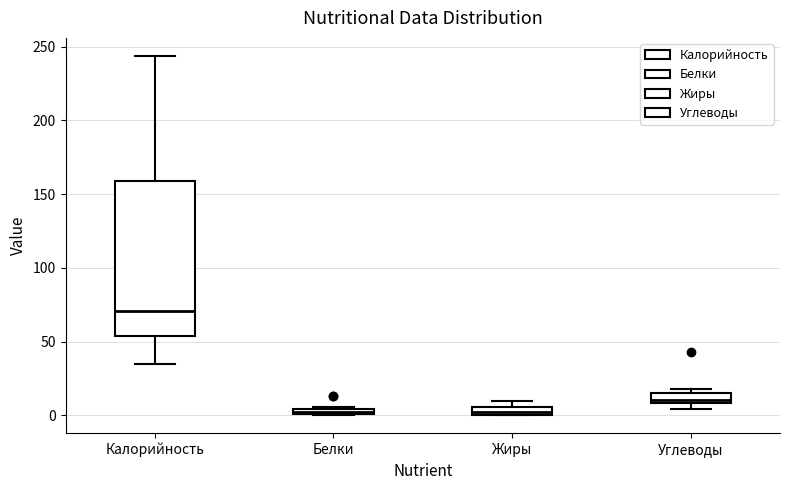

Which box is the tallest, from its lower edge to its upper edge?

Калорийность